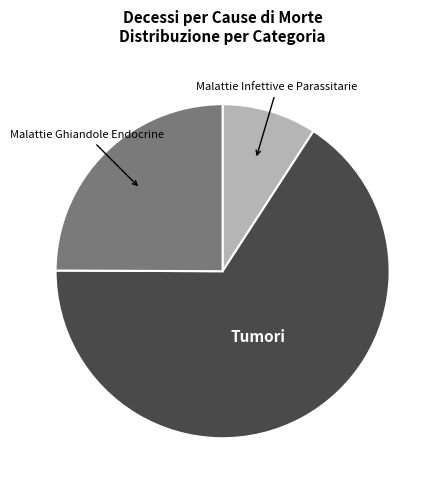

What is the smallest slice in the pie chart?

Malattie Infettive e Parassitarie